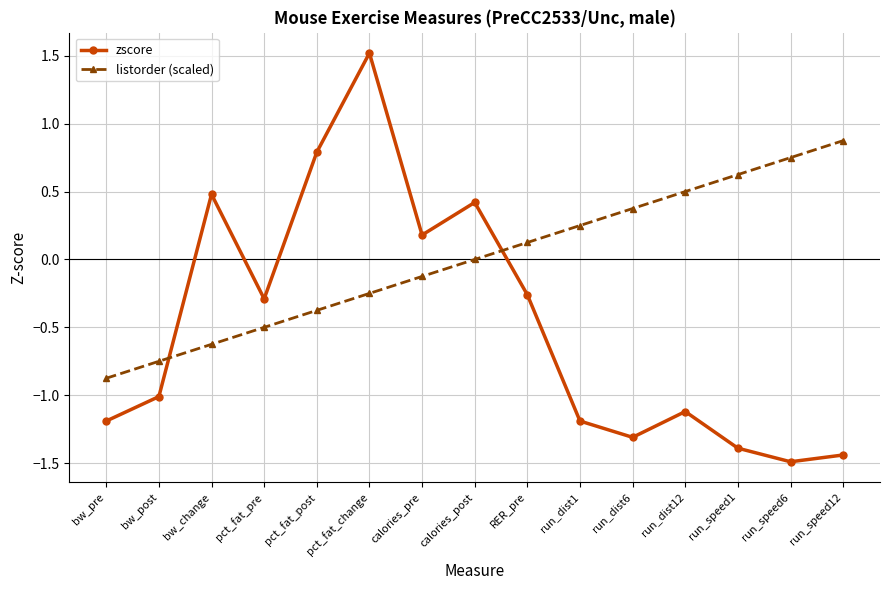

Rank the series by their maximum value, from highest to lowest.

zscore, listorder (scaled)